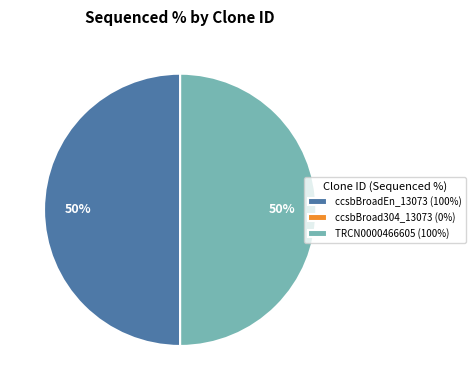

What is the ratio of the value at TRCN0000466605 (100%) to the value at ccsbBroadEn_13073 (100%)?

1.0